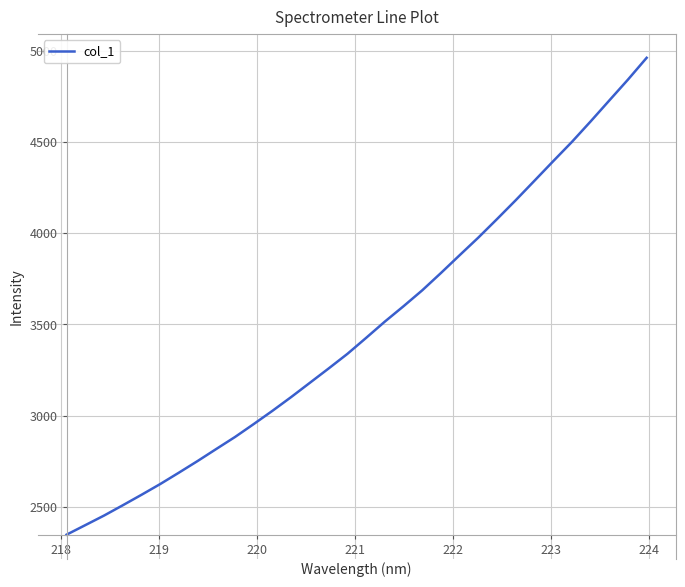

What is the minimum value shown in the chart?

2345.9